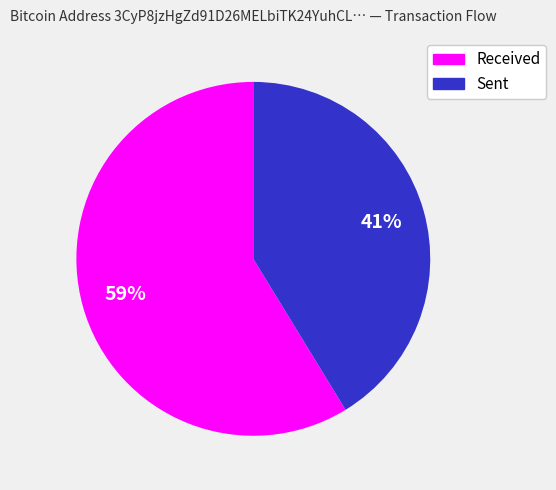

Do Received and Sent together represent more than half of the pie?

Yes